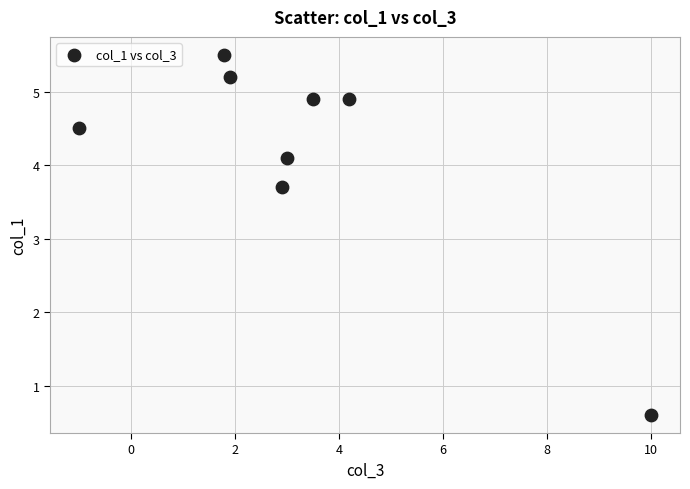

What Y value in the scatter plot is closest to 3?

3.7